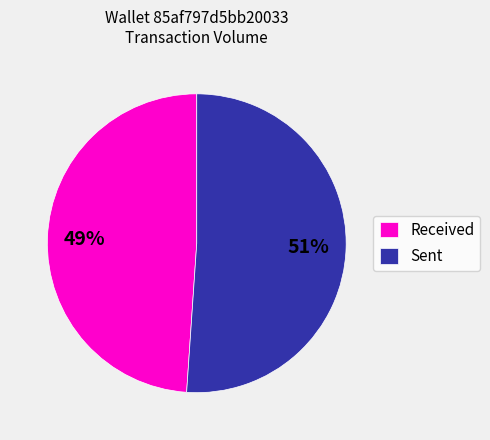

How many segments does this pie chart have?

2